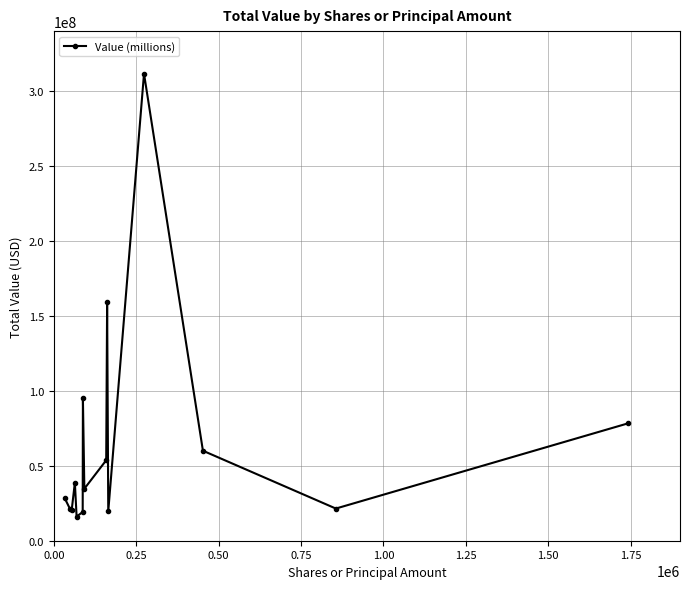

Does the chart display data point markers on the line(s)?

Yes